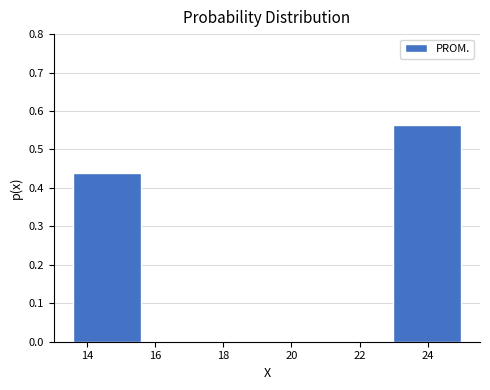

What is the height of the bar covering 22.8 to 25.2 on the x-axis? Neither the bar edges nor the heights are printed on the chart, so give them approximately, as read against the axes.

0.56